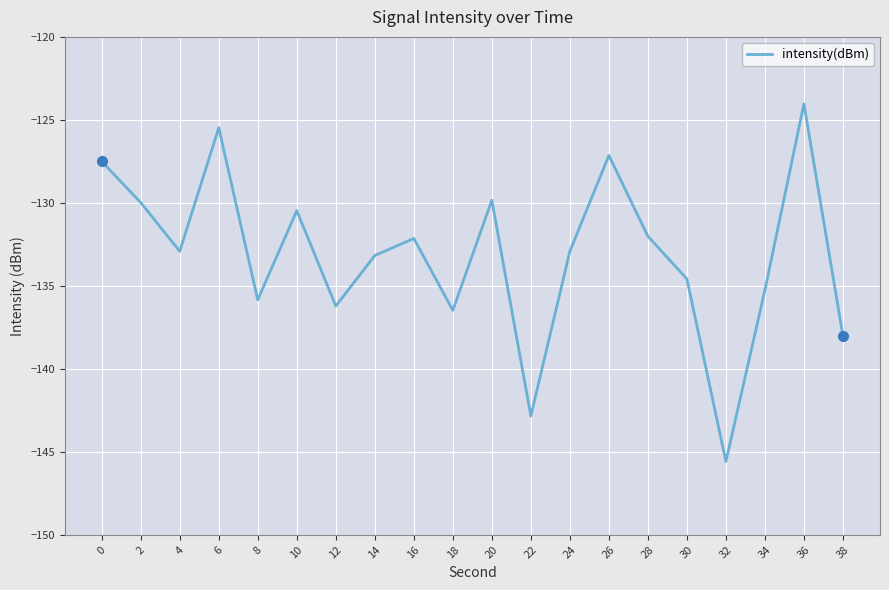

Does the chart display data point markers on the line(s)?

No